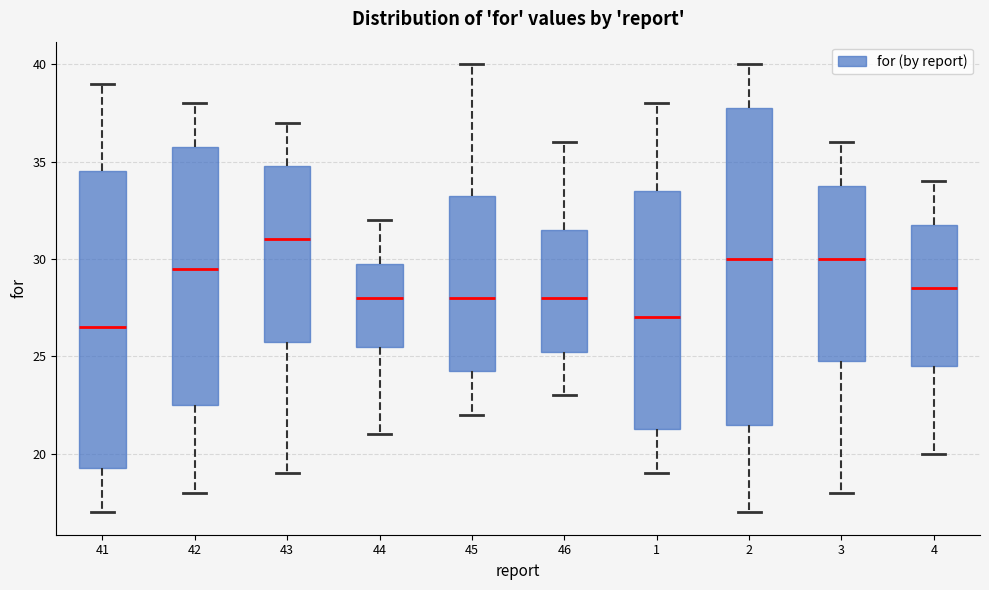

Where does the median line of the box at x = 43 sit on the y-axis? The values are not printed on the chart, so give them approximately, as read against the axis.

31.0